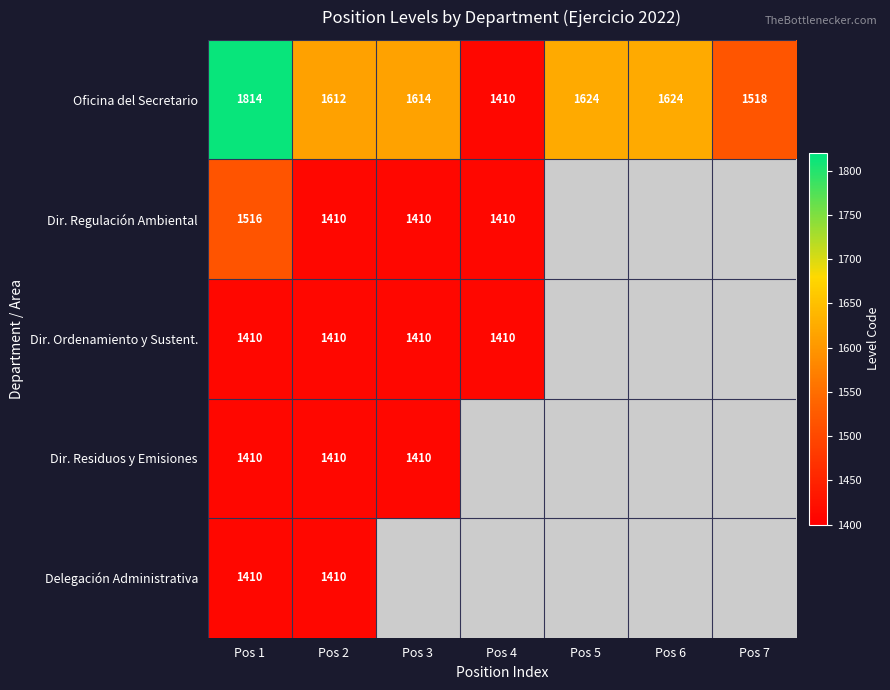

Is it true that Oficina del Secretario equals 824 at Pos 1?

False